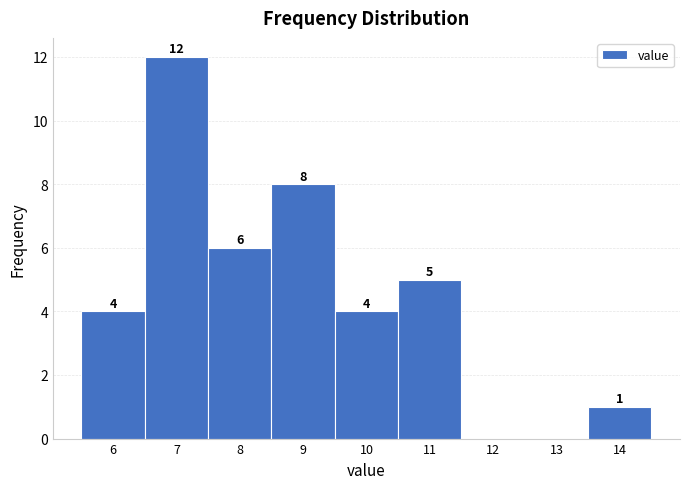

Reading left to right, what are all the values shown in this chart?

6=4	7=12	8=6	9=8	10=4	11=5	12=0	13=0	14=1